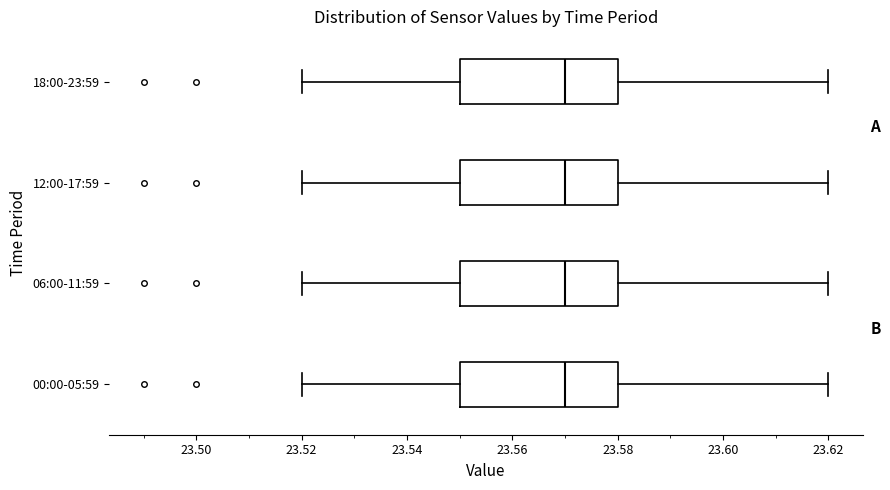

Reading bottom to top, read every box against the x-axis: the position of its median line, the range the box covers, and the ends of its whiskers. The values are not printed on the chart, so give them approximately, as read against the axis.

00:00-05:59: median 23.57, box 23.55 to 23.58, whiskers 23.52 to 23.62
06:00-11:59: median 23.57, box 23.55 to 23.58, whiskers 23.52 to 23.62
12:00-17:59: median 23.57, box 23.55 to 23.58, whiskers 23.52 to 23.62
18:00-23:59: median 23.57, box 23.55 to 23.58, whiskers 23.52 to 23.62